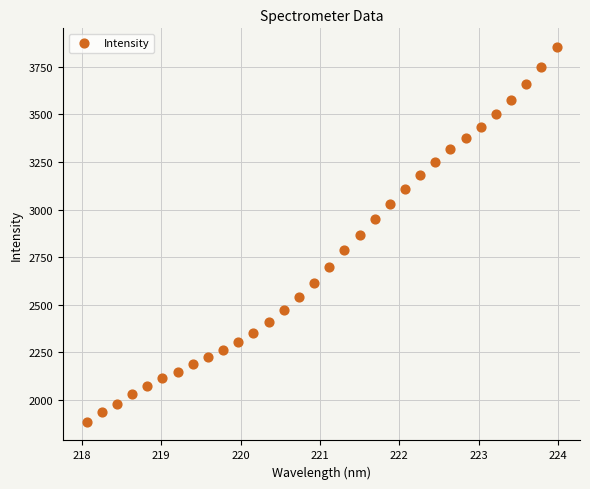

What is the range of X values (max minus min)?

5.9